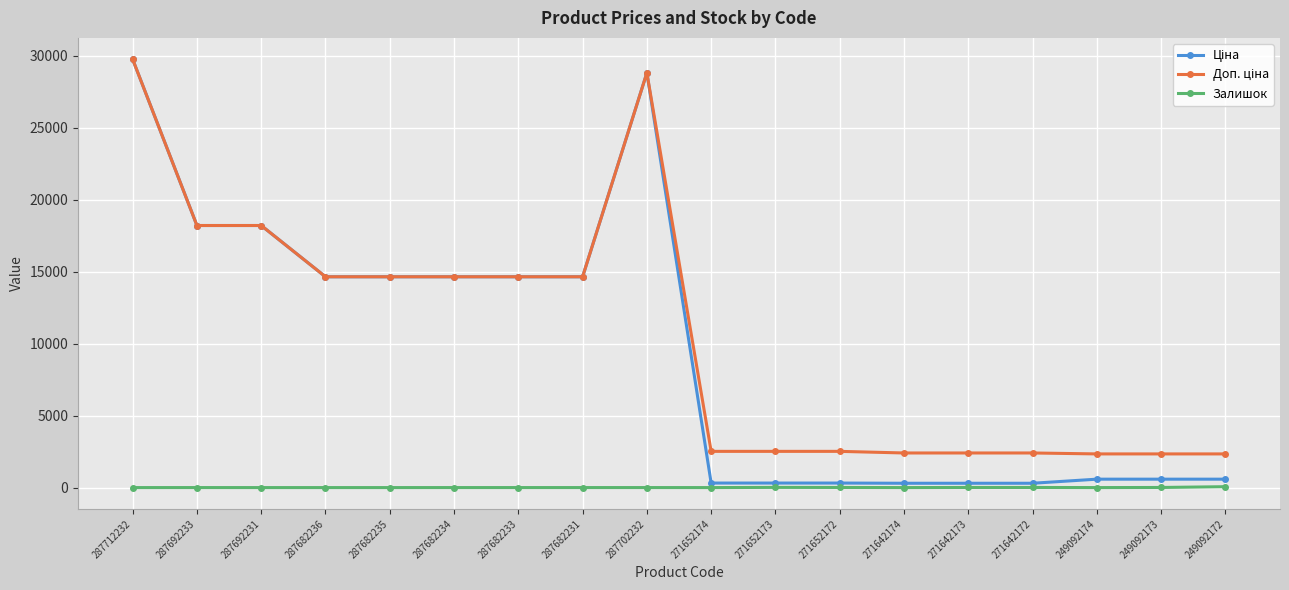

The Залишок series shows 14.0 at 271652173. True or false?

True